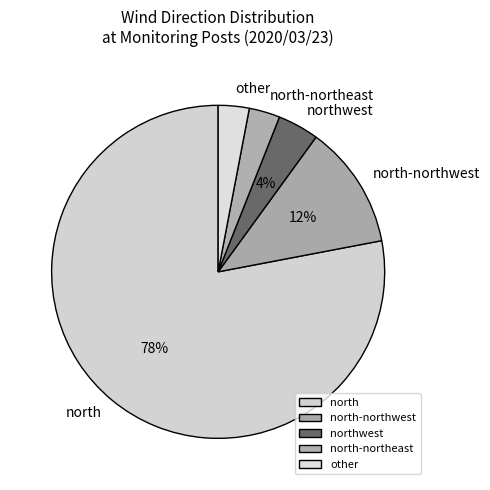

To the nearest percent, what is the combined percentage of north-northeast and other?

6%